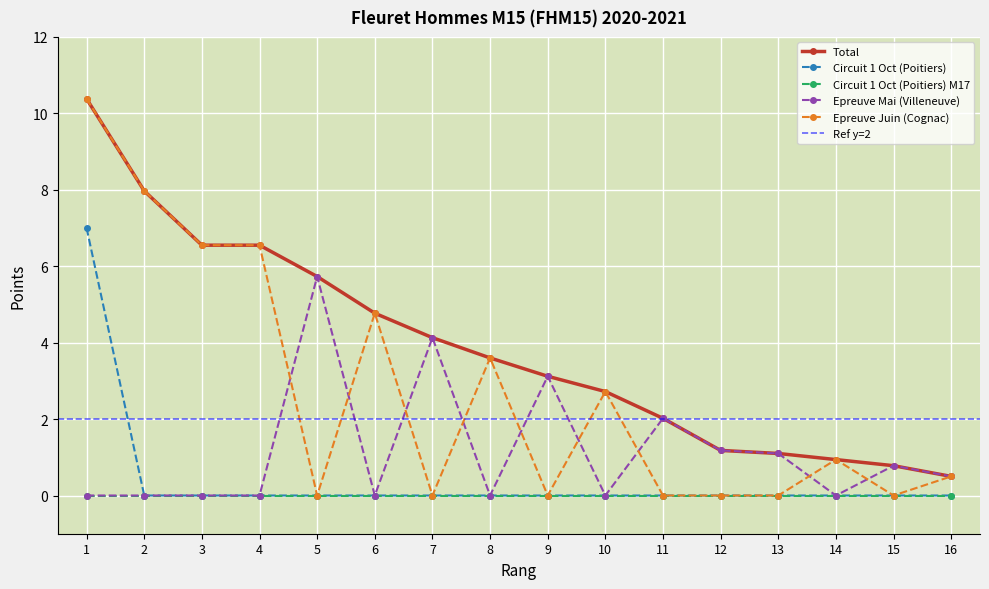

Reading left to right, transcribe all the data shown in this chart.

total: 10.4	8.0	6.5	6.5	5.7	4.8	4.1	3.6	3.1	2.7	2.0	1.2	1.1	0.9	0.8	0.5
Circuit1_Oct: 7.0	0.0	0.0	0.0	0.0	0.0	0.0	0.0	0.0	0.0	0.0	0.0	0.0	0.0	0.0	0.0
Epreuve_Mai: 0.0	0.0	0.0	0.0	5.7	0.0	4.1	0.0	3.1	0.0	2.0	1.2	1.1	0.0	0.8	0.5
Epreuve_Juin: 10.4	8.0	6.5	6.5	0.0	4.8	0.0	3.6	0.0	2.7	0.0	0.0	0.0	0.9	0.0	0.5